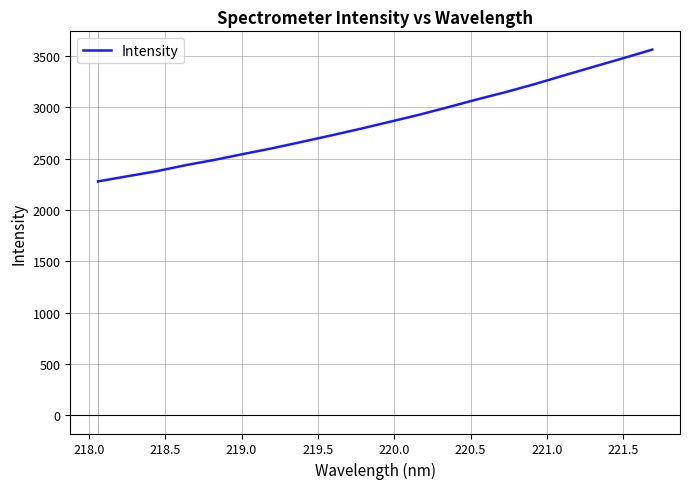

What is the minimum value shown in the chart?

2276.9